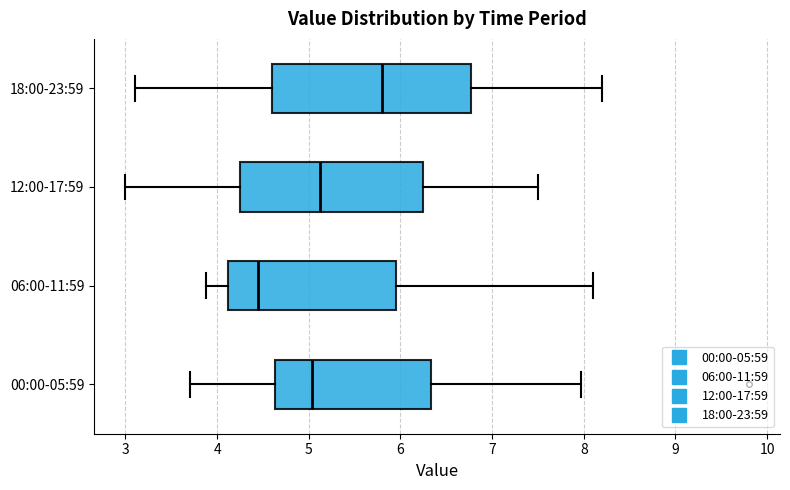

Comparing the boxes themselves (not the whiskers), which one is the widest?

18:00-23:59